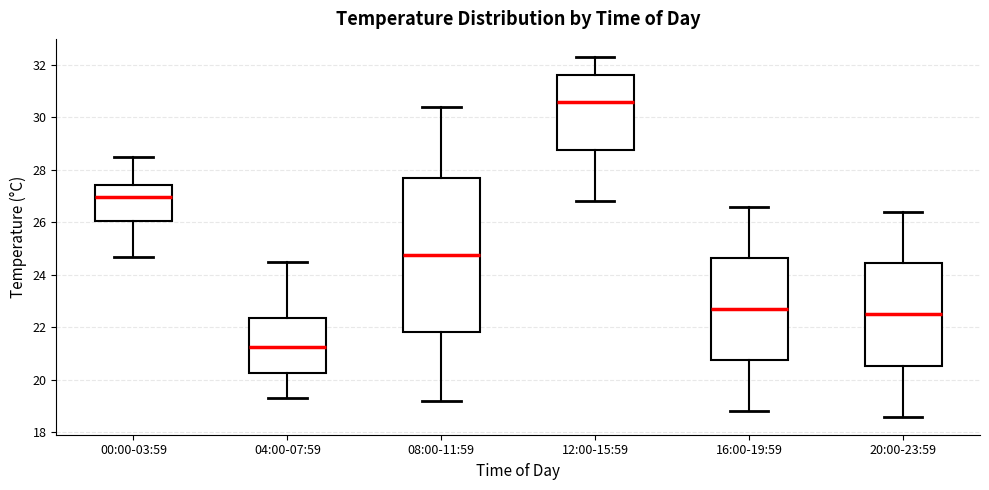

Which box's median line is the highest?

12:00-15:59